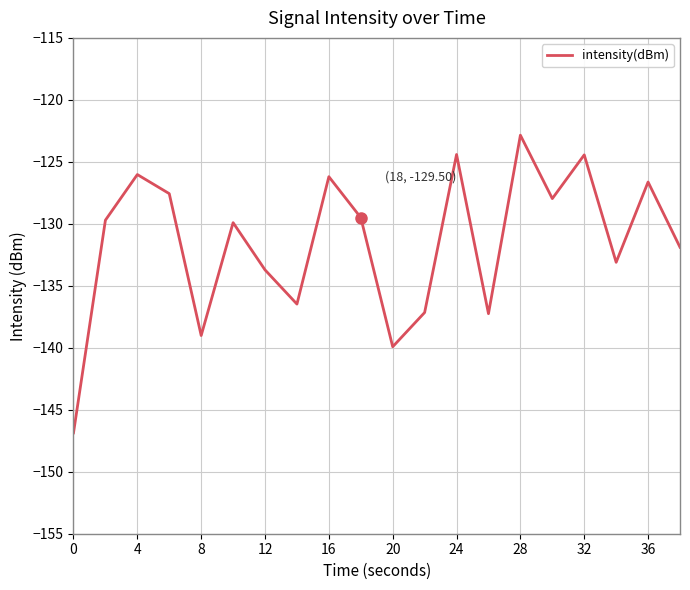

What is the average value?

-131.5